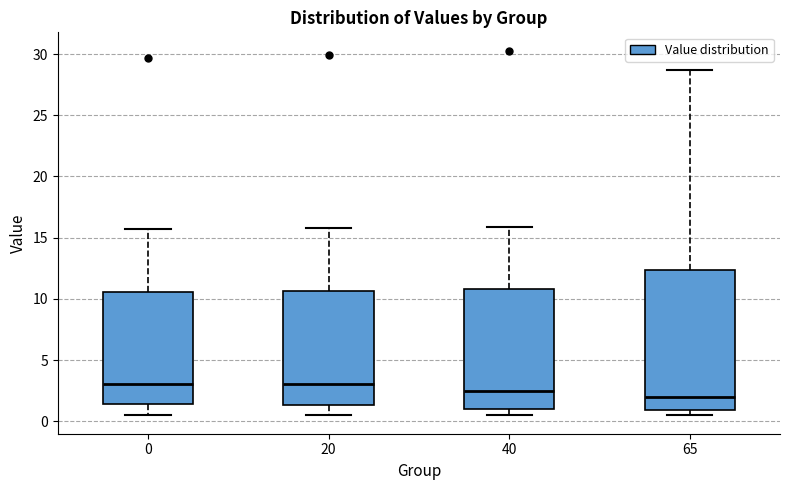

Which box has the lowest median line?

65